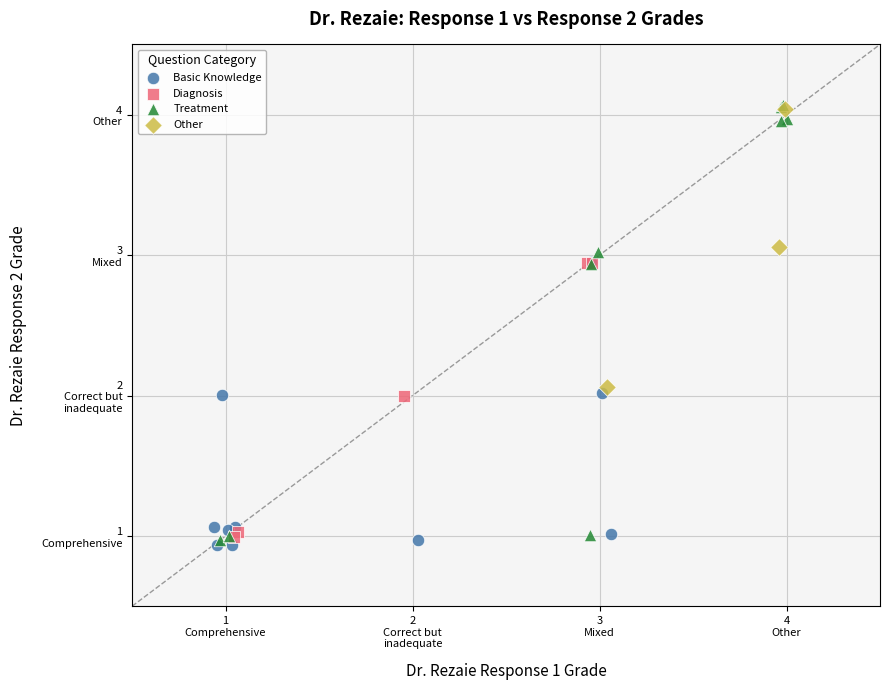

What are all the series names shown in the legend?

Basic Knowledge, Diagnosis, Treatment, Other